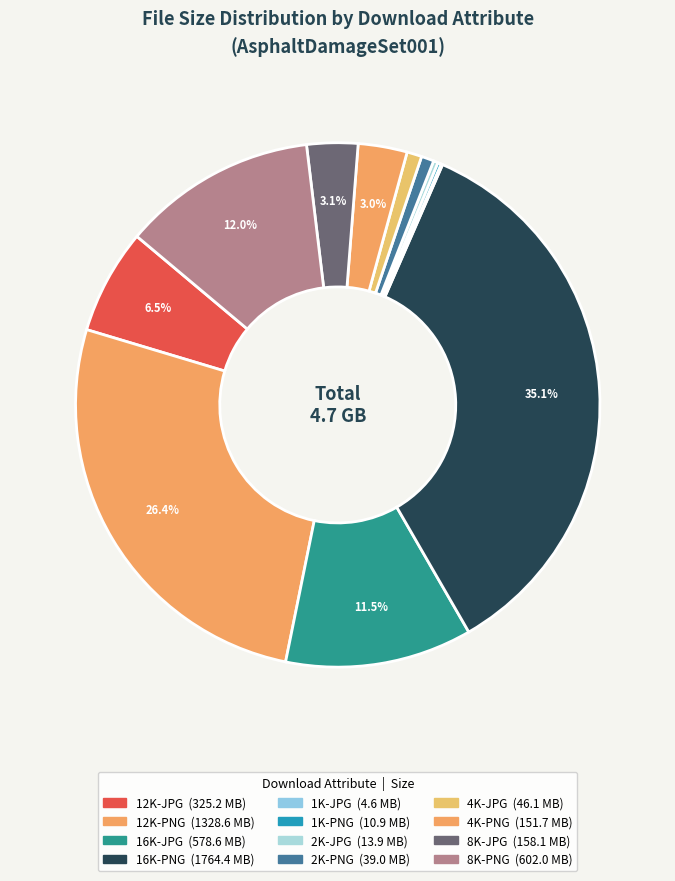

Is the sum of 1K-PNG and 2K-PNG greater than half?

No